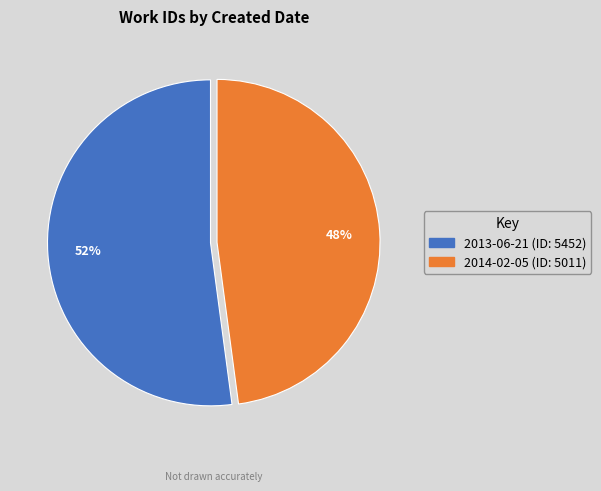

Is it true that 2014-02-05 is 40% of the pie?

False